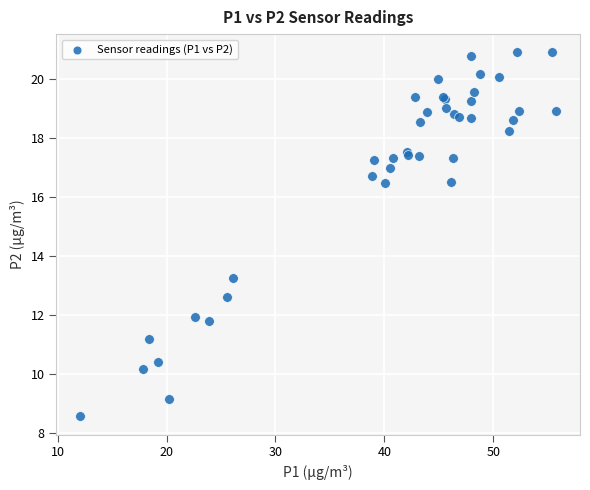

What Y value in the scatter plot is closest to 14?

13.3